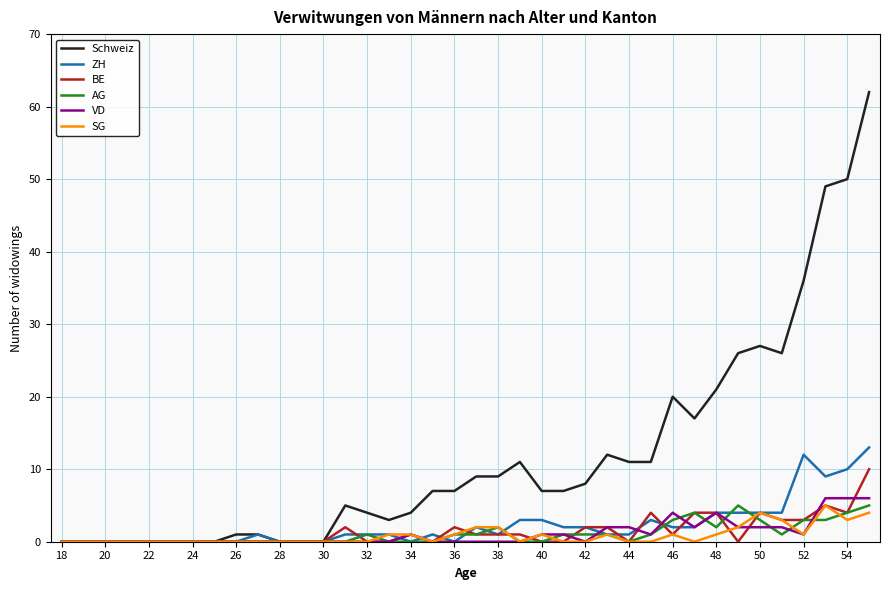

Is this an area chart (filled region under the line)?

No